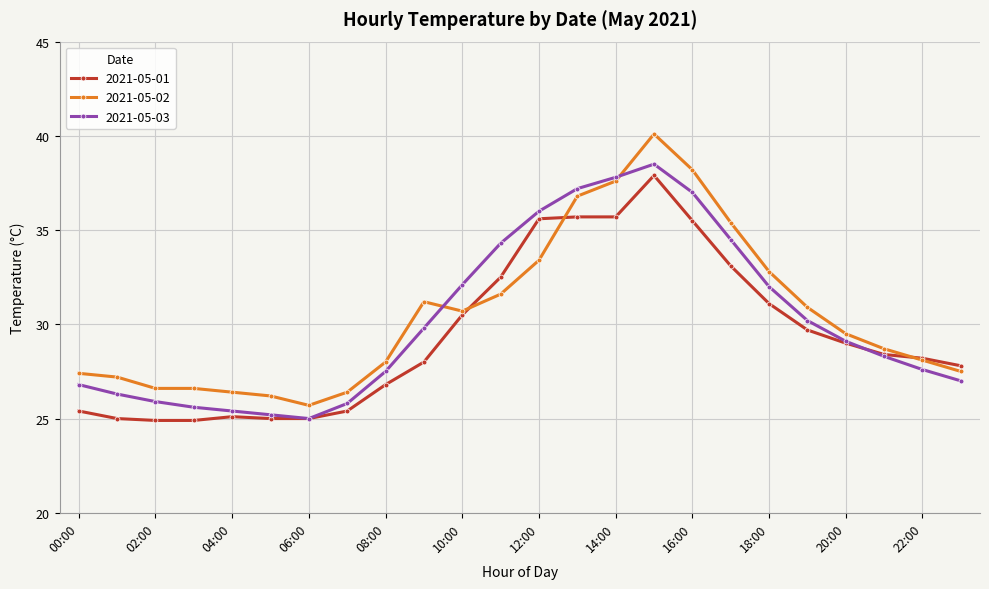

Which series has the largest range (max minus min)?

2021-05-02